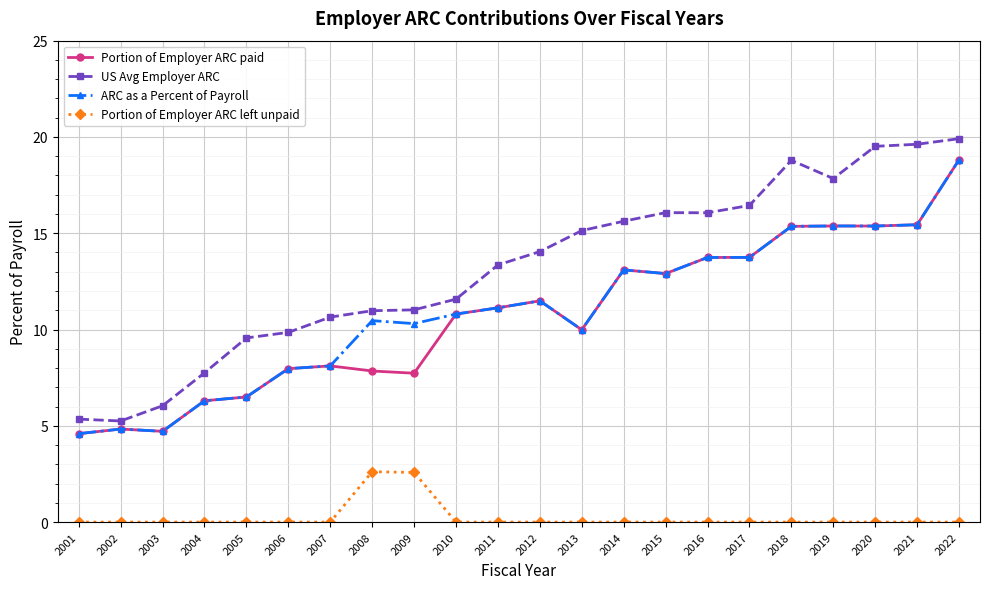

What is the sum of the Portion of Employer ARC paid values at 2018 and 2016?

29.1